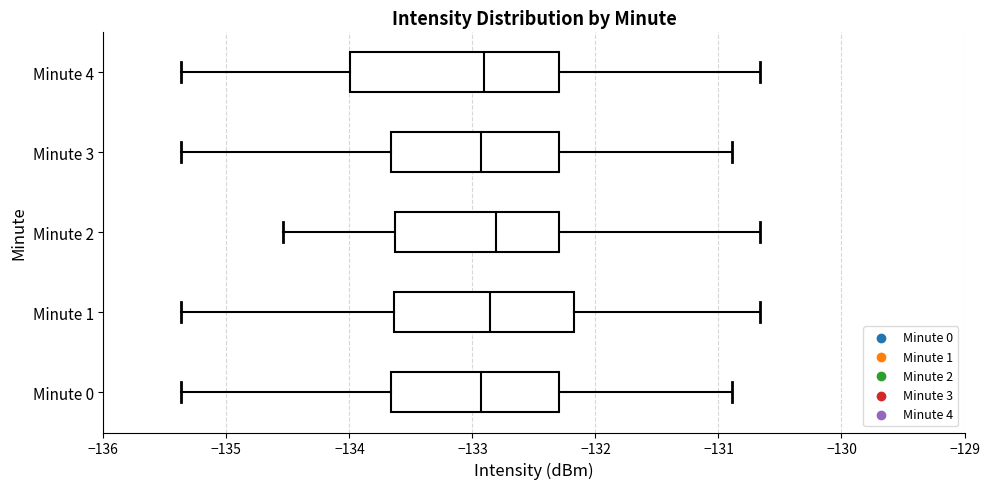

Where does the left whisker of the box for Minute 0 end on the x-axis? The values are not printed on the chart, so give them approximately, as read against the axis.

-135.4